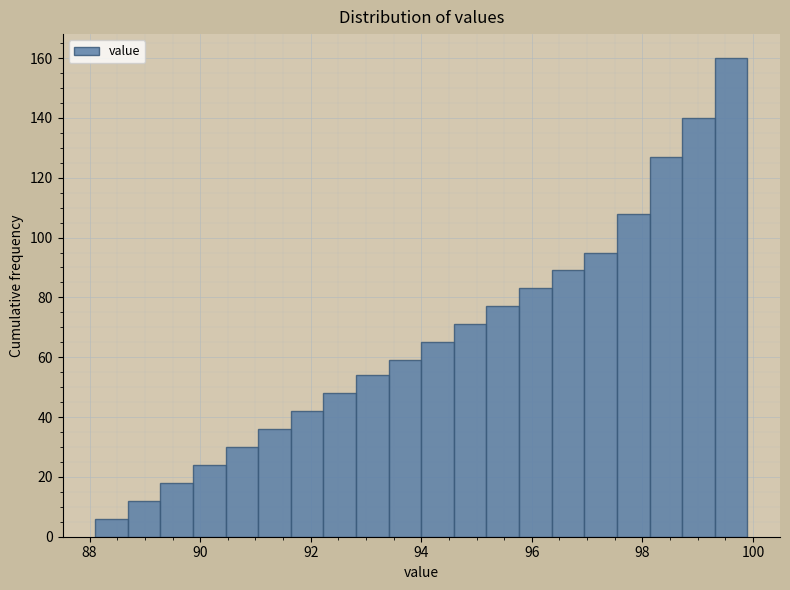

Read against the x-axis, roughly where is the centre of the tallest bar?

99.6